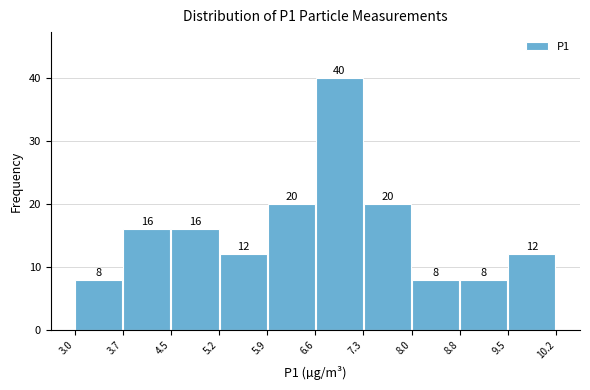

Over which range of the x-axis is the bar tallest?

6.6 to 7.3